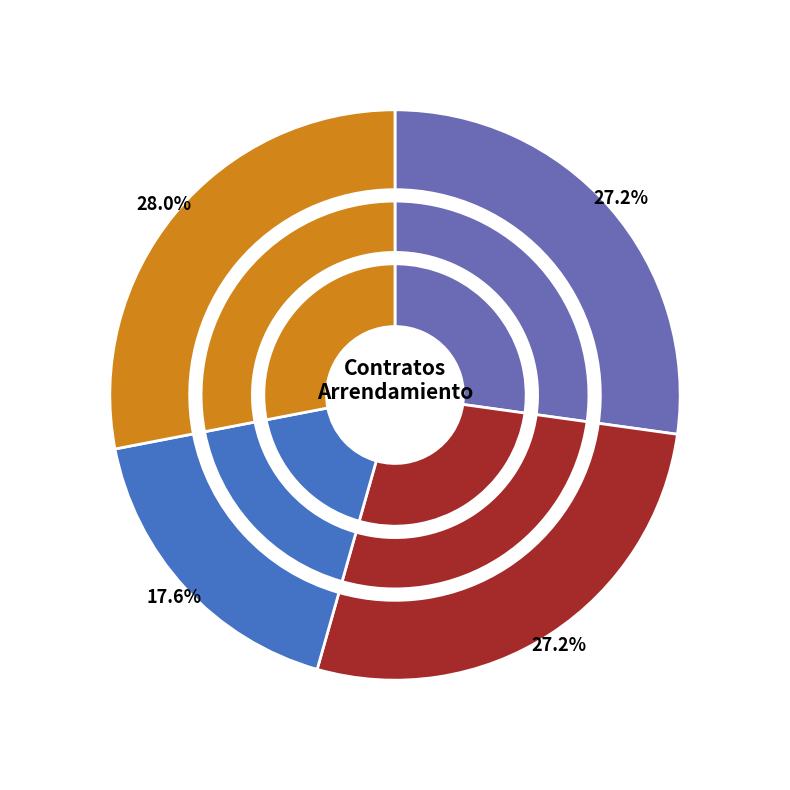

Is the sum of Raúl Maciel García and Maria Elvia Piña Tinoco greater than half?

No